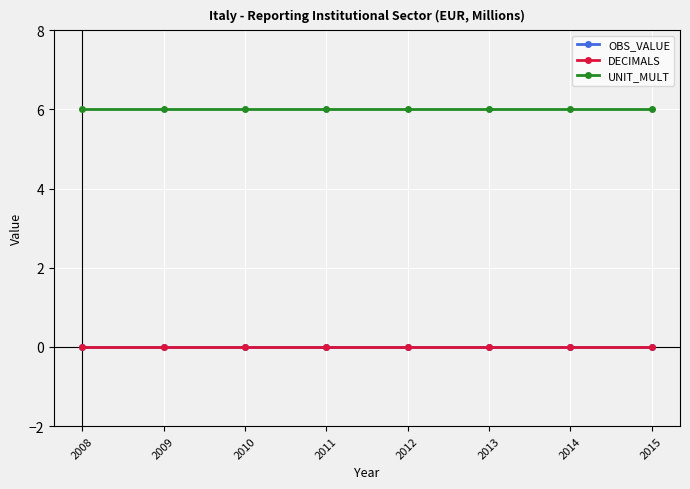

Is this an area chart (filled region under the line)?

No